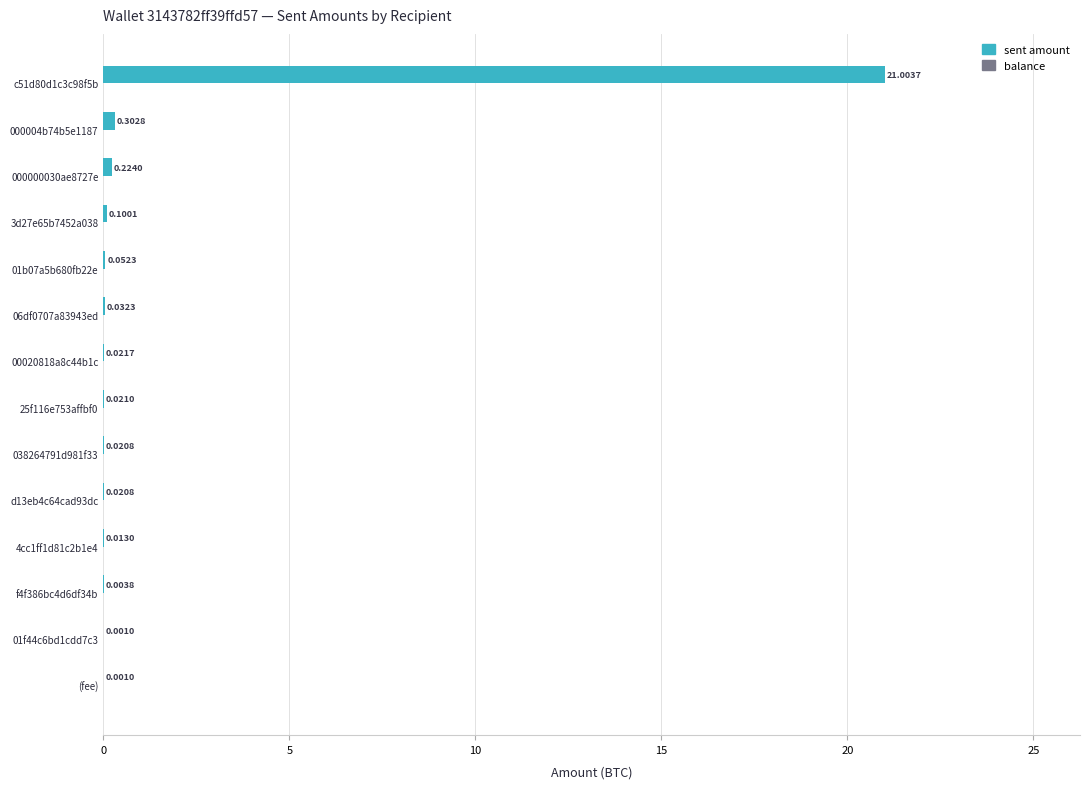

Count the number of data series in this chart.

1